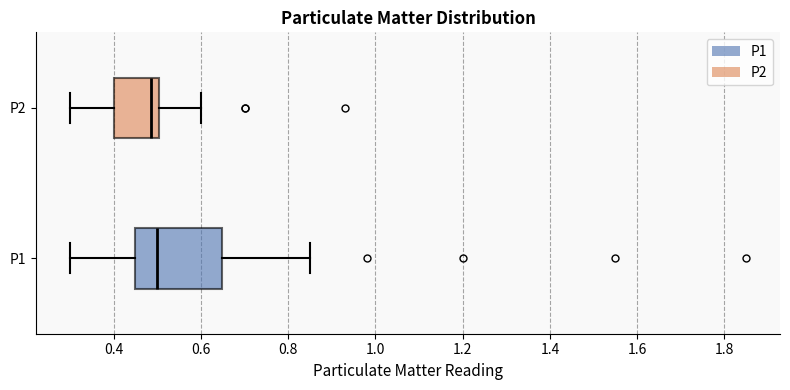

Where is the right edge of the box for P1 on the x-axis? The values are not printed on the chart, so give them approximately, as read against the axis.

0.64